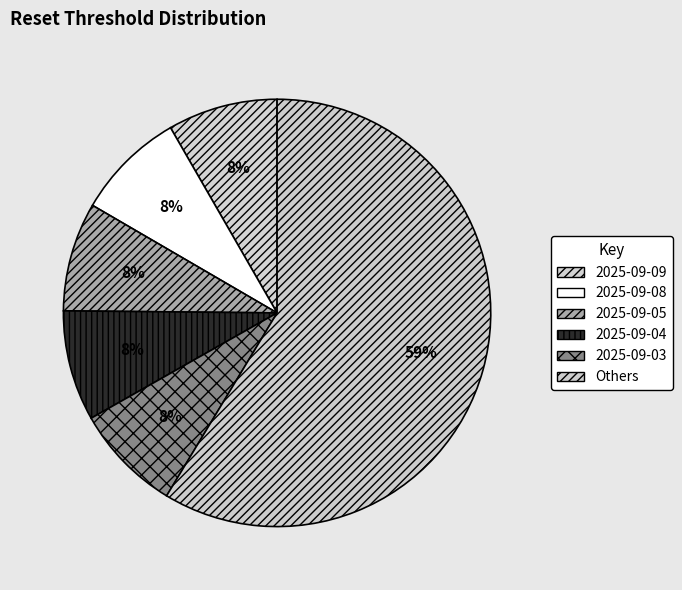

To the nearest percent, what is the average slice percentage?

17%